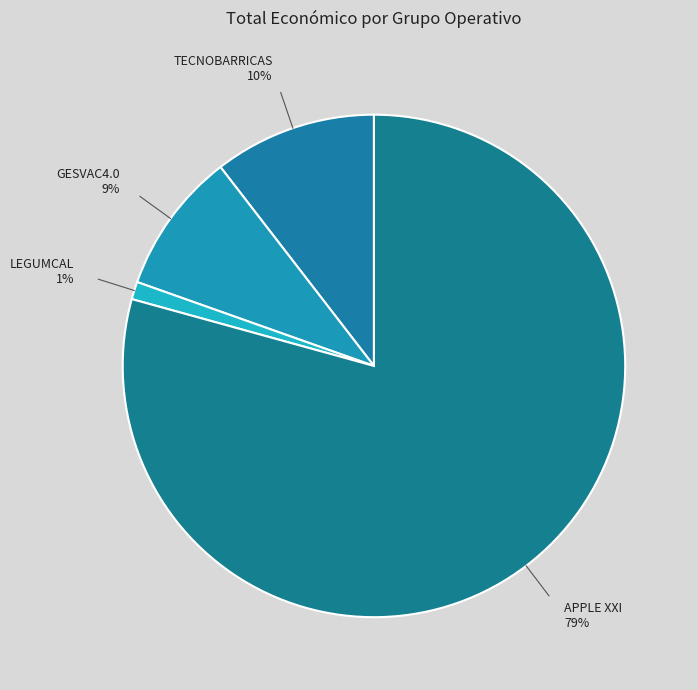

Is there any slice that represents more than half of the pie?

Yes